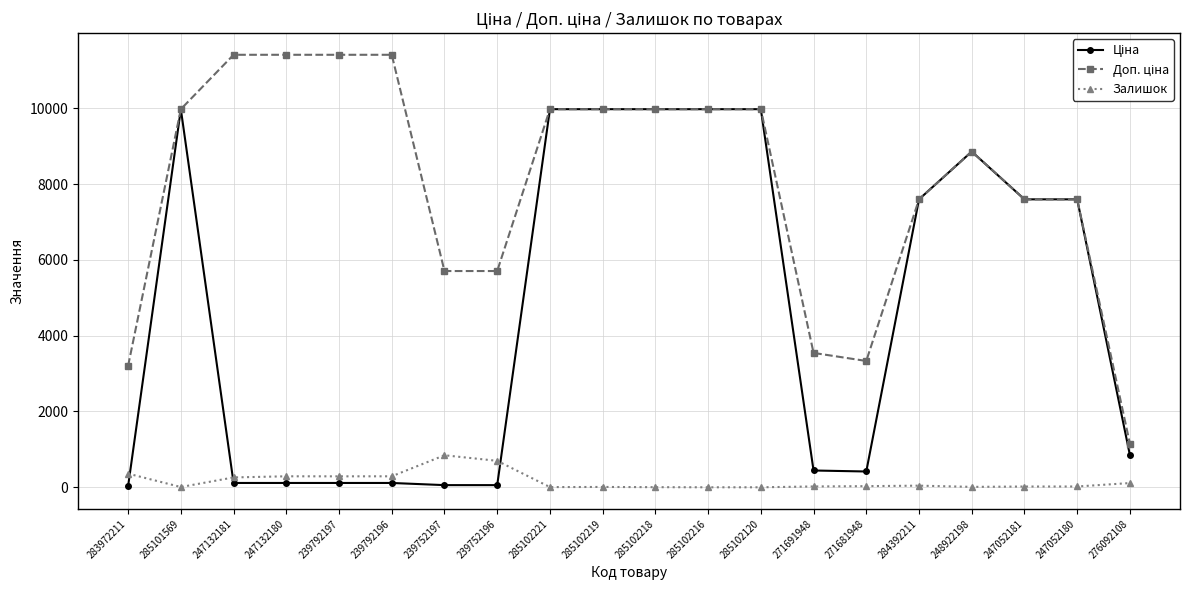

True or false: Залишок has more than 2 interior local peaks.

True